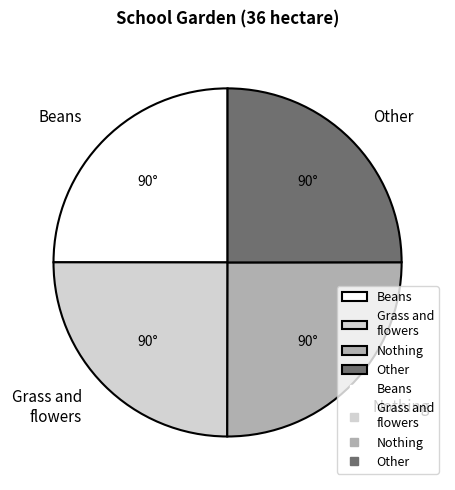

True or false: Other accounts for 36% of the total.

False